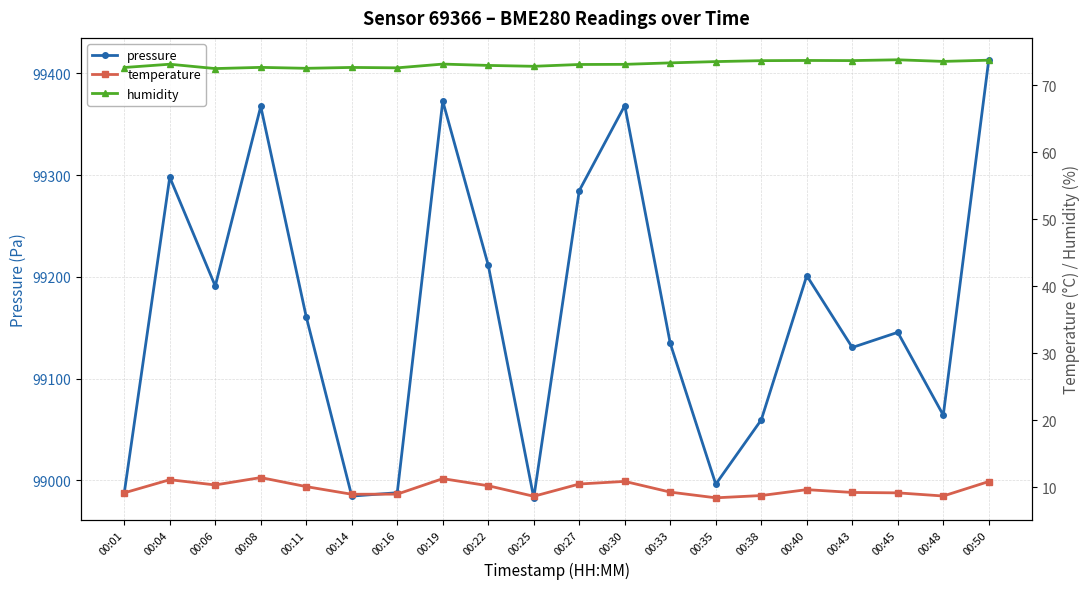

At which category does pressure reach its first local valley?

00:06